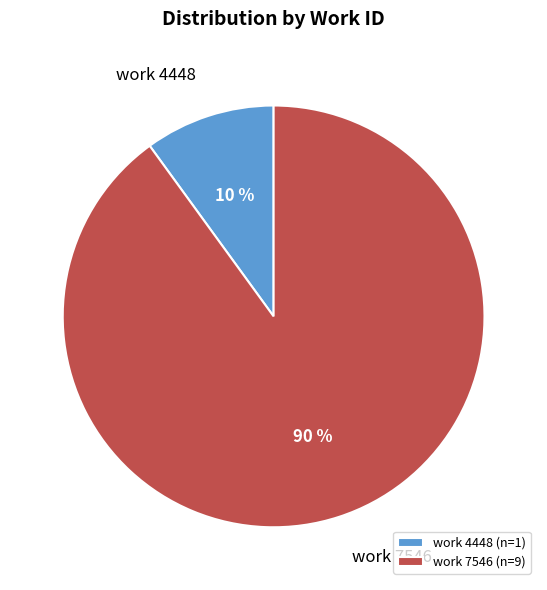

What is the smallest slice in the pie chart?

work 4448 (n=1)